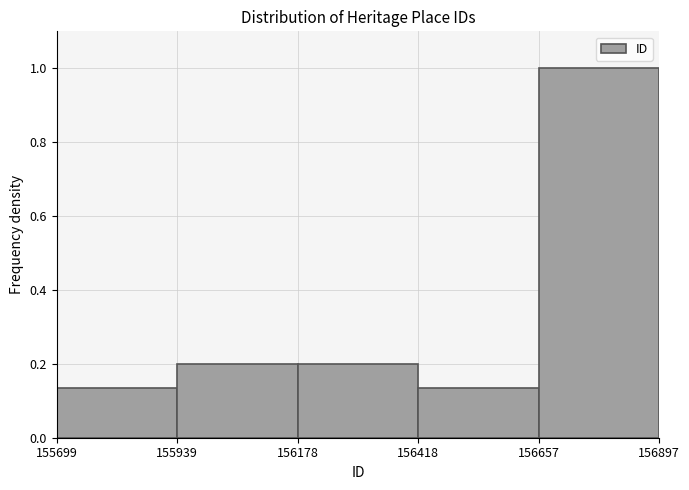

What is the height of the bar covering 155699 to 155939 on the x-axis? The values are not printed on the chart, so give them approximately, as read against the axis.

0.14